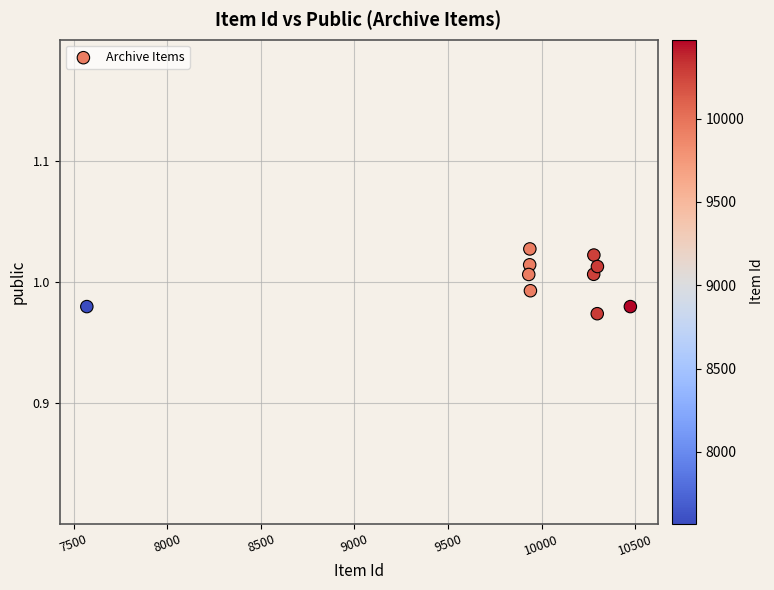

What is the range of X values (max minus min)?

2904.0